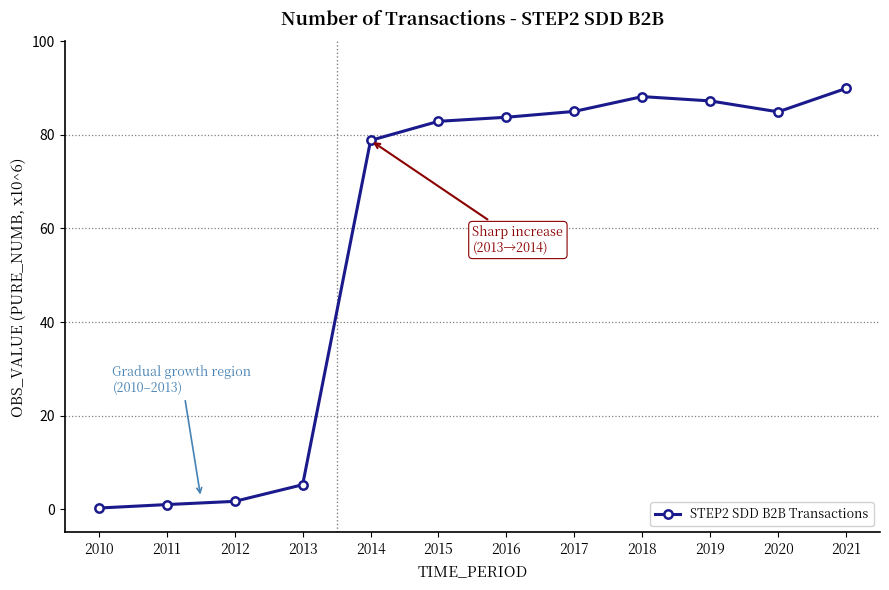

What is the approximate value at 2013?

5.2